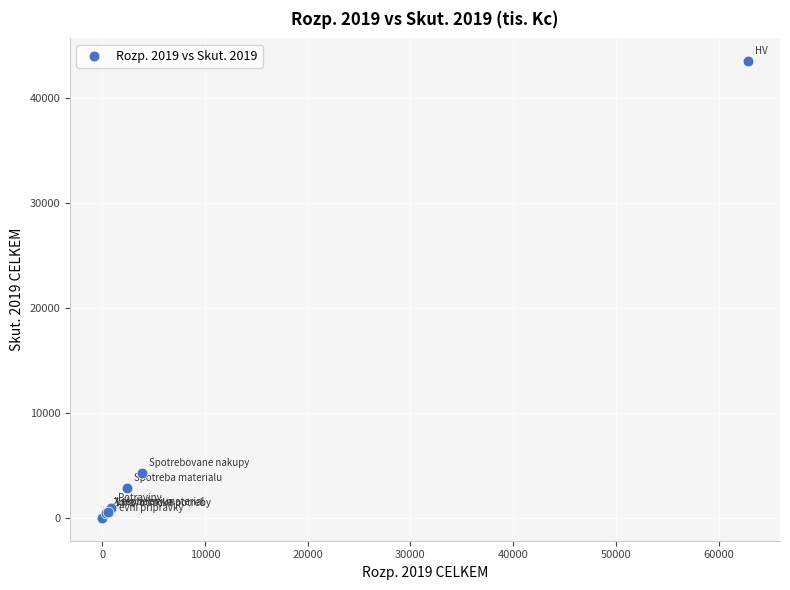

What Y value in the scatter plot is closest to 21776?

4282.1